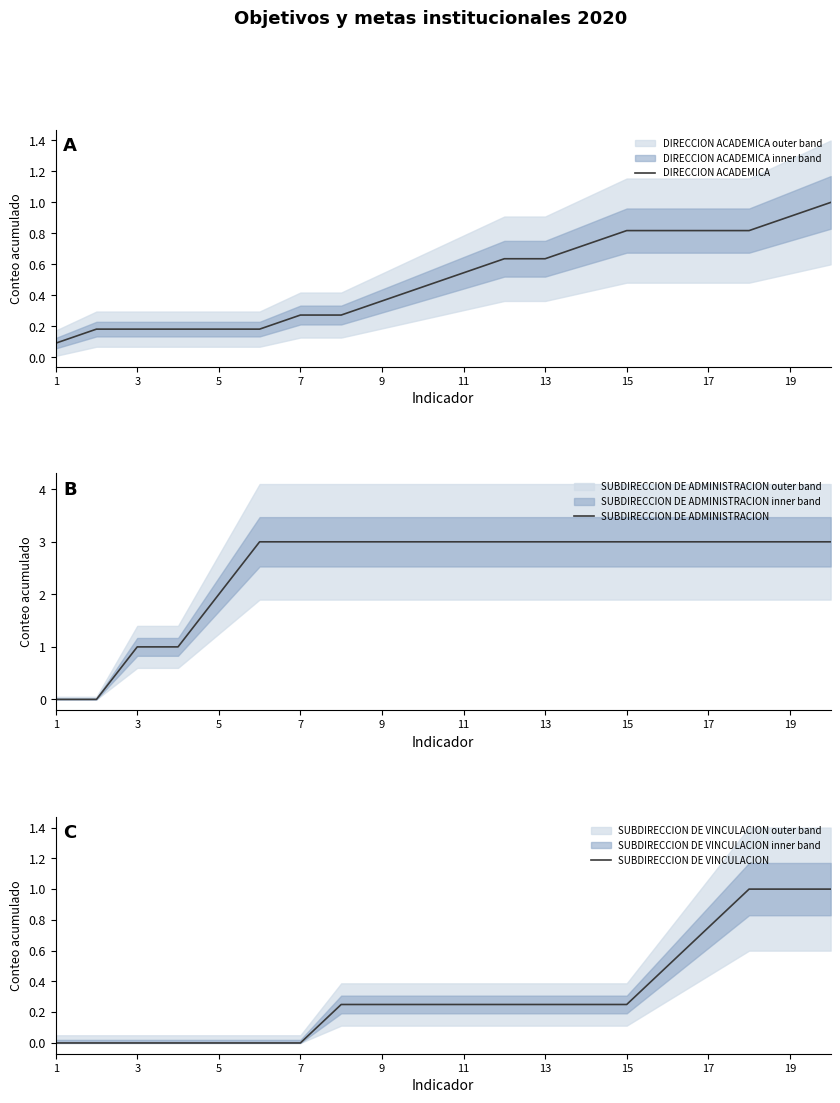

What is the sum of all DIRECCION ACADEMICA values?

10.1